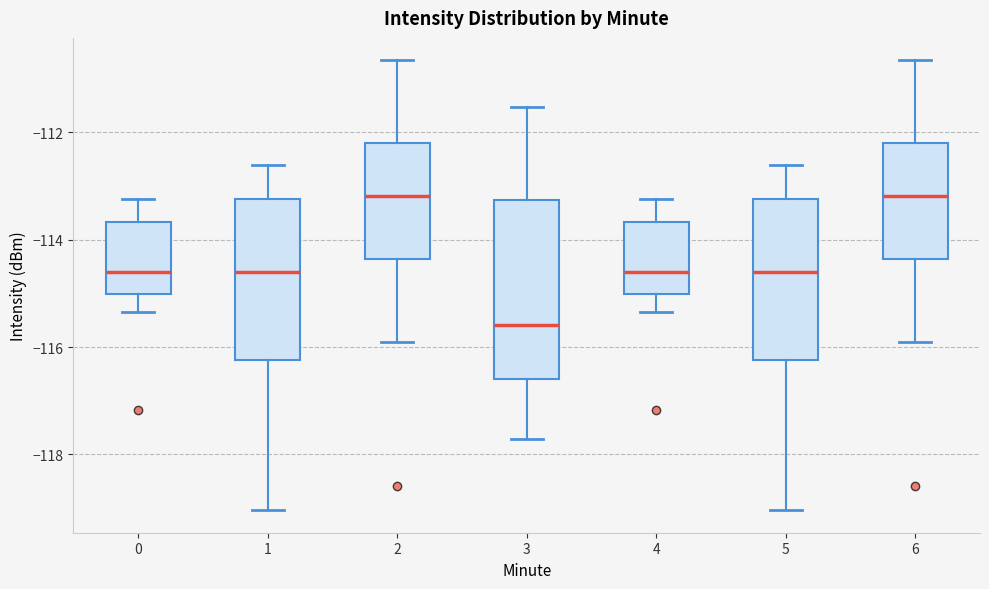

Reading left to right, read every box against the y-axis: the position of its median line, the range the box covers, and the ends of its whiskers. The values are not printed on the chart, so give them approximately, as read against the axis.

0: median -114.6, box -115.0 to -113.6, whiskers -115.4 to -113.2
1: median -114.6, box -116.2 to -113.2, whiskers -119.0 to -112.6
2: median -113.2, box -114.4 to -112.2, whiskers -115.8 to -110.6
3: median -115.6, box -116.6 to -113.2, whiskers -117.8 to -111.6
4: median -114.6, box -115.0 to -113.6, whiskers -115.4 to -113.2
5: median -114.6, box -116.2 to -113.2, whiskers -119.0 to -112.6
6: median -113.2, box -114.4 to -112.2, whiskers -115.8 to -110.6